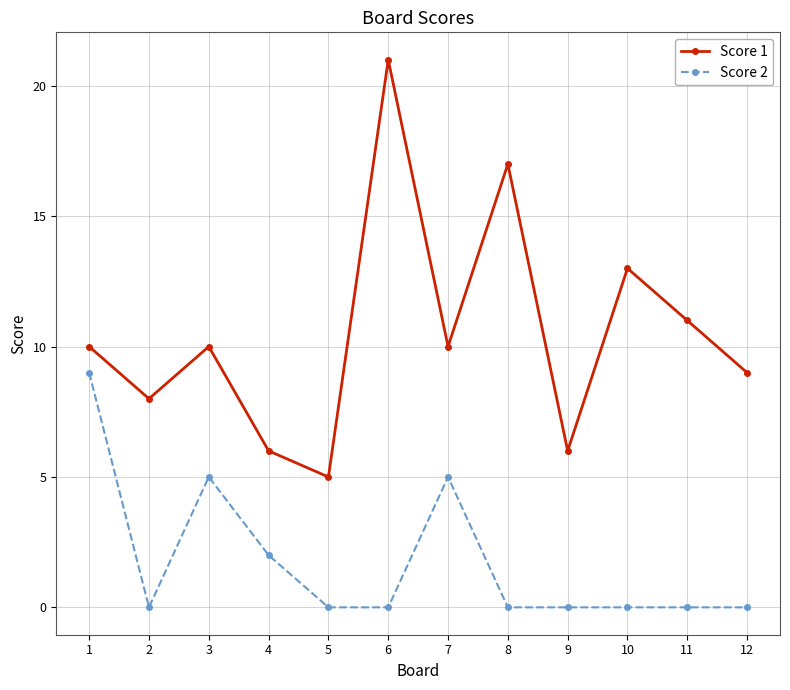

Count the Score 2 values in the range 0 to 5.

11